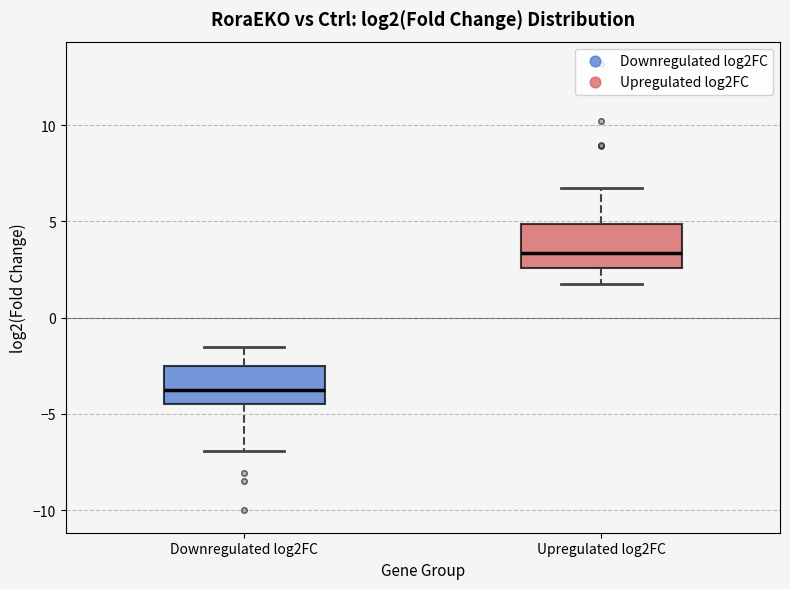

Which box has the highest median line?

Upregulated log2FC